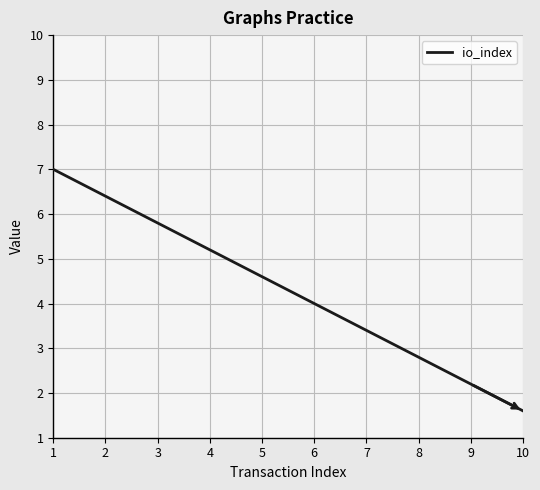

The chart shows a value of 1.2 at 7. True or false?

False